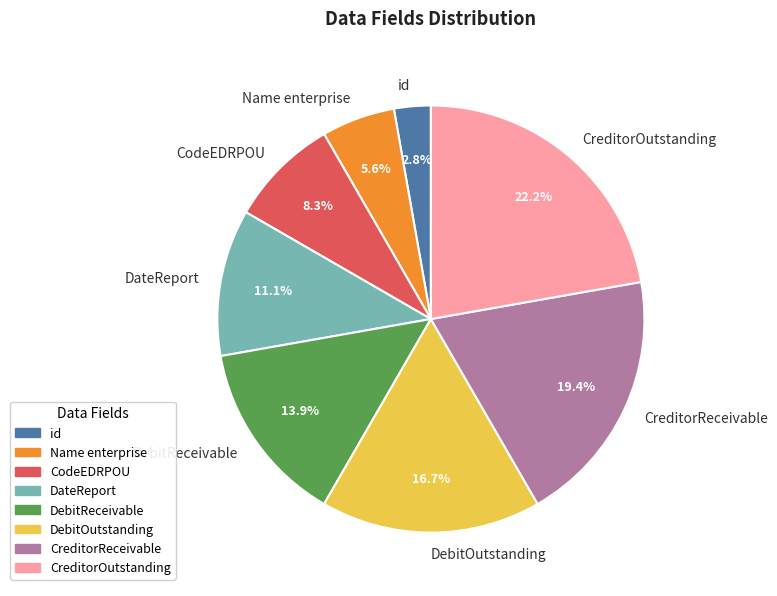

How many segments does this pie chart have?

8